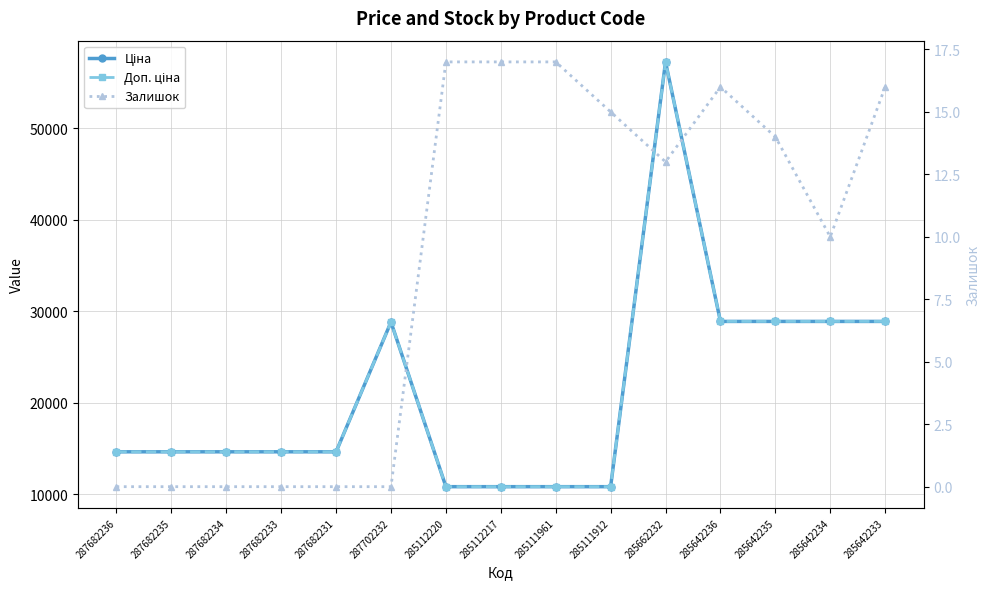

What is the label of the 7th point from the left?

285112220